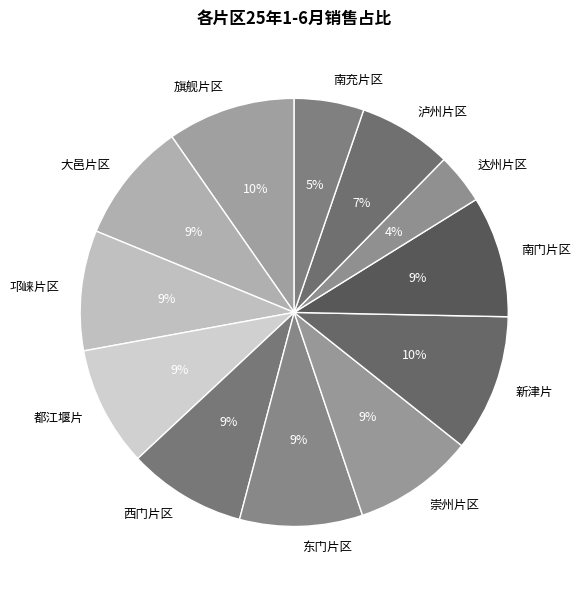

Is the sum of 邛崃片区 and 都江堰片 greater than half?

No